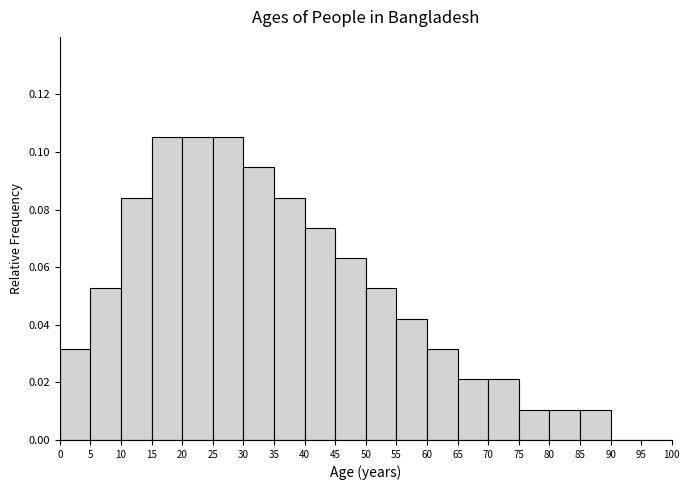

Reading left to right, list every bar in this chart as the range it spans on the x-axis followed by its height. The values are not printed on the chart, so give them approximately, as read against the axis.

0 to 5: 0.032
5 to 10: 0.052
10 to 15: 0.084
15 to 20: 0.106
20 to 25: 0.106
25 to 30: 0.106
30 to 35: 0.094
35 to 40: 0.084
40 to 45: 0.074
45 to 50: 0.064
50 to 55: 0.052
55 to 60: 0.042
60 to 65: 0.032
65 to 70: 0.022
70 to 75: 0.022
75 to 80: 0.010
80 to 85: 0.010
85 to 90: 0.010
90 to 95: 0
95 to 100: 0